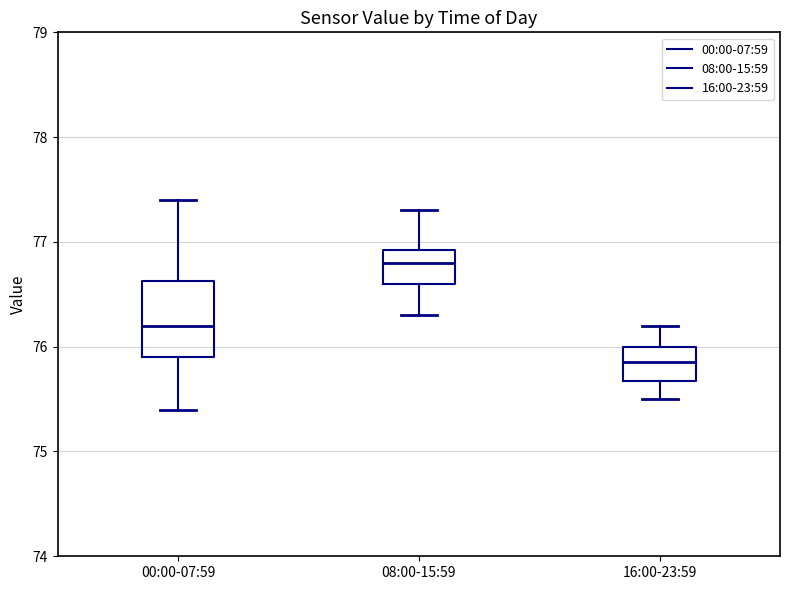

Reading left to right, transcribe this box plot: for each box, give where its median line is, the range the box spans, and where its two whiskers end, as read against the y-axis. The values are not printed on the chart, so give them approximately, as read against the axis.

00:00-07:59: median 76.2, box 75.9 to 76.6, whiskers 75.4 to 77.4
08:00-15:59: median 76.8, box 76.6 to 76.9, whiskers 76.3 to 77.3
16:00-23:59: median 75.9, box 75.7 to 76.0, whiskers 75.5 to 76.2